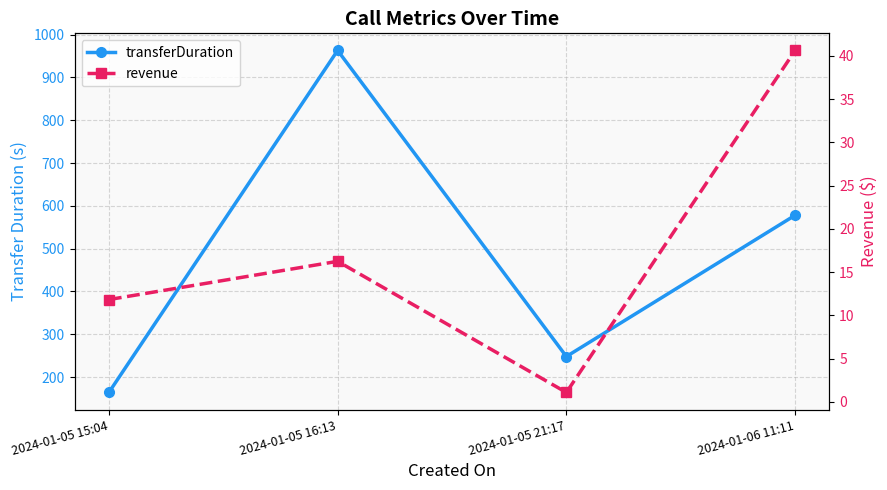

The value of transferDuration at 2024-01-05 21:17 is 425.2. True or false?

False